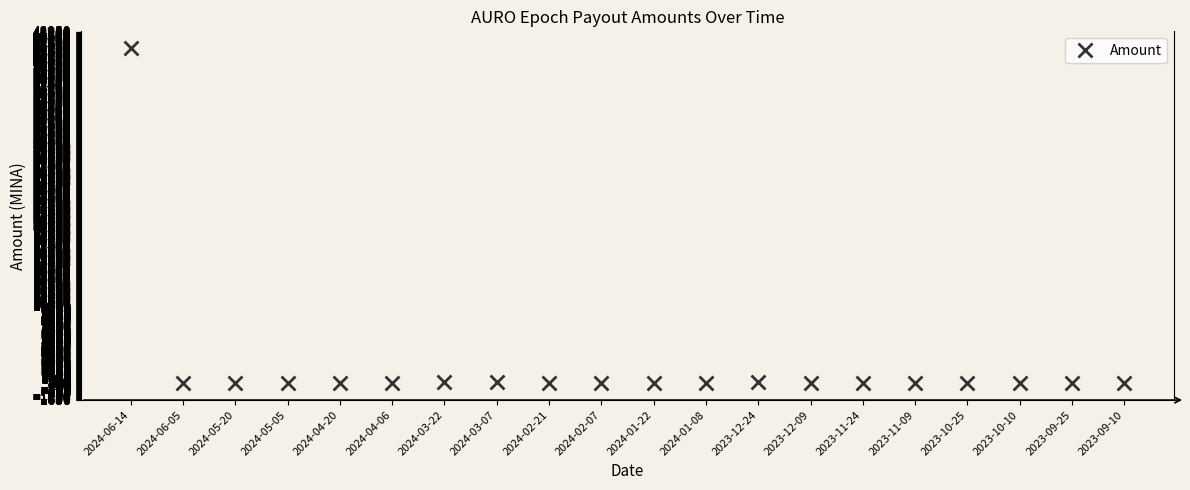

What is the label of the 9th point from the left?

2024-02-21